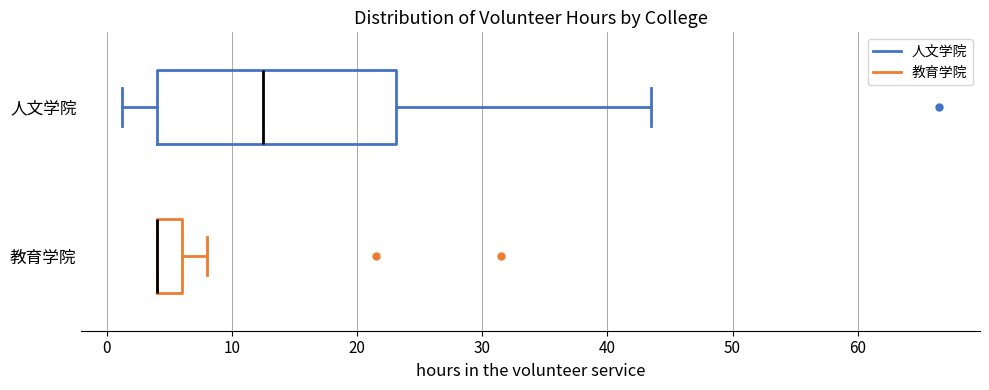

Reading bottom to top, transcribe this box plot: for each box, give where its median line is, the range the box spans, and where its two whiskers end, as read against the x-axis. The values are not printed on the chart, so give them approximately, as read against the axis.

教育学院: median 4 (drawn on the box's left edge), box 4 to 6, whiskers 4 to 8
人文学院: median 13, box 4 to 23, whiskers 1 to 44